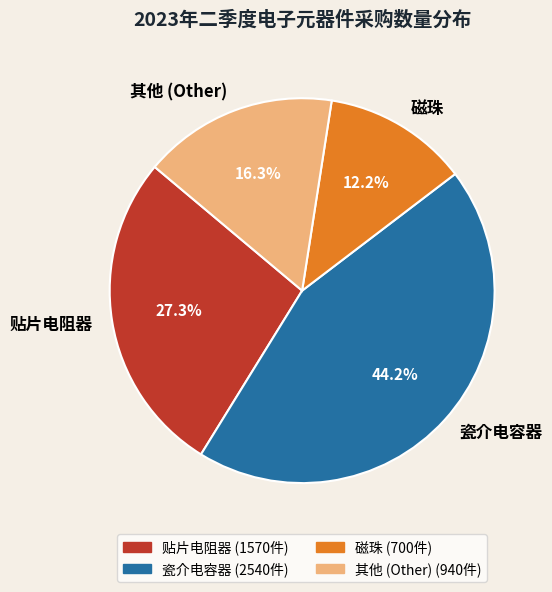

Which has a higher value, 瓷介电容器 or 磁珠?

瓷介电容器